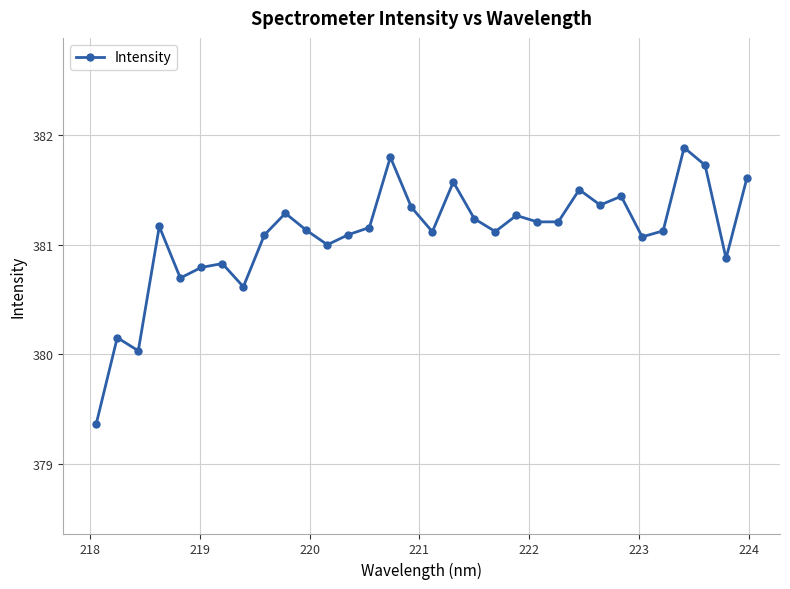

What is the sum of all values?

12194.8